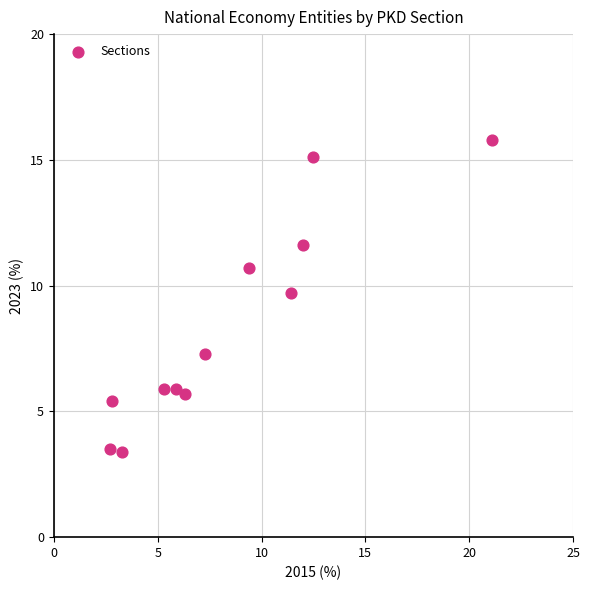

What is the average Y value?

8.3